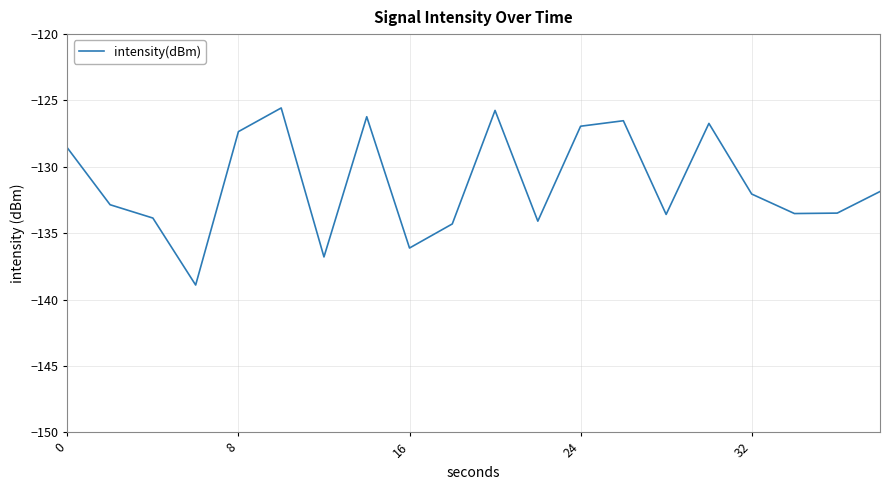

What is the difference between the maximum and minimum values?

13.3